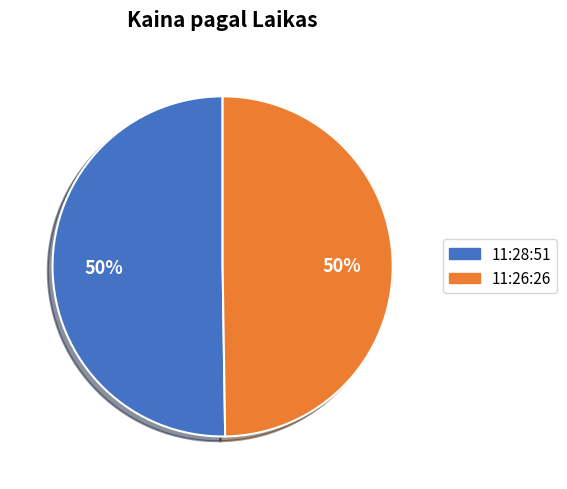

To the nearest percent, what portion does 11:28:51 represent?

50%